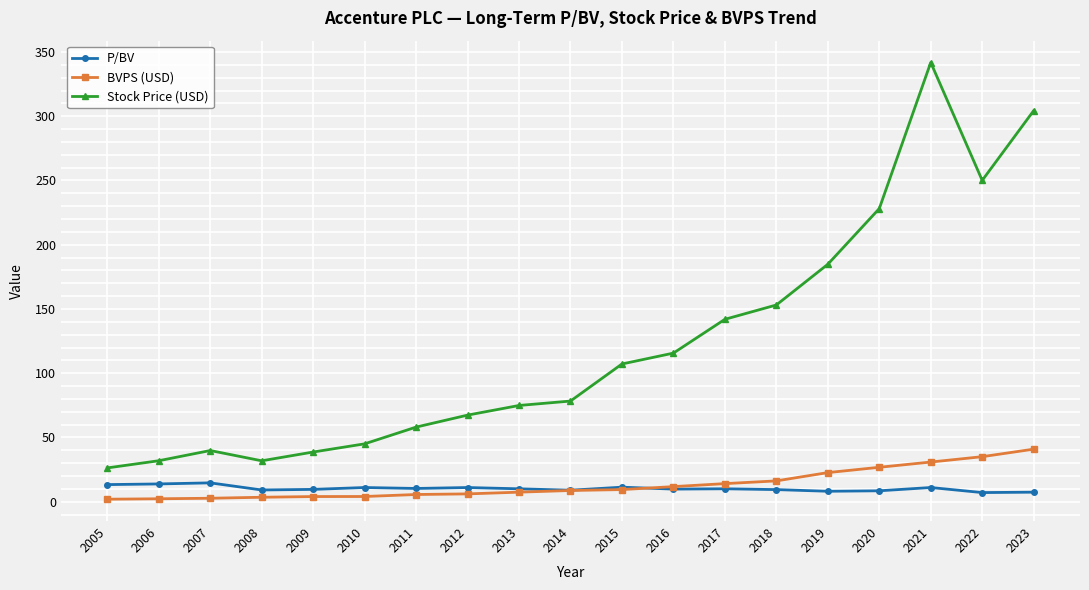

What is the difference between the second highest and second lowest values in the Stock Price (USD) series?

272.5